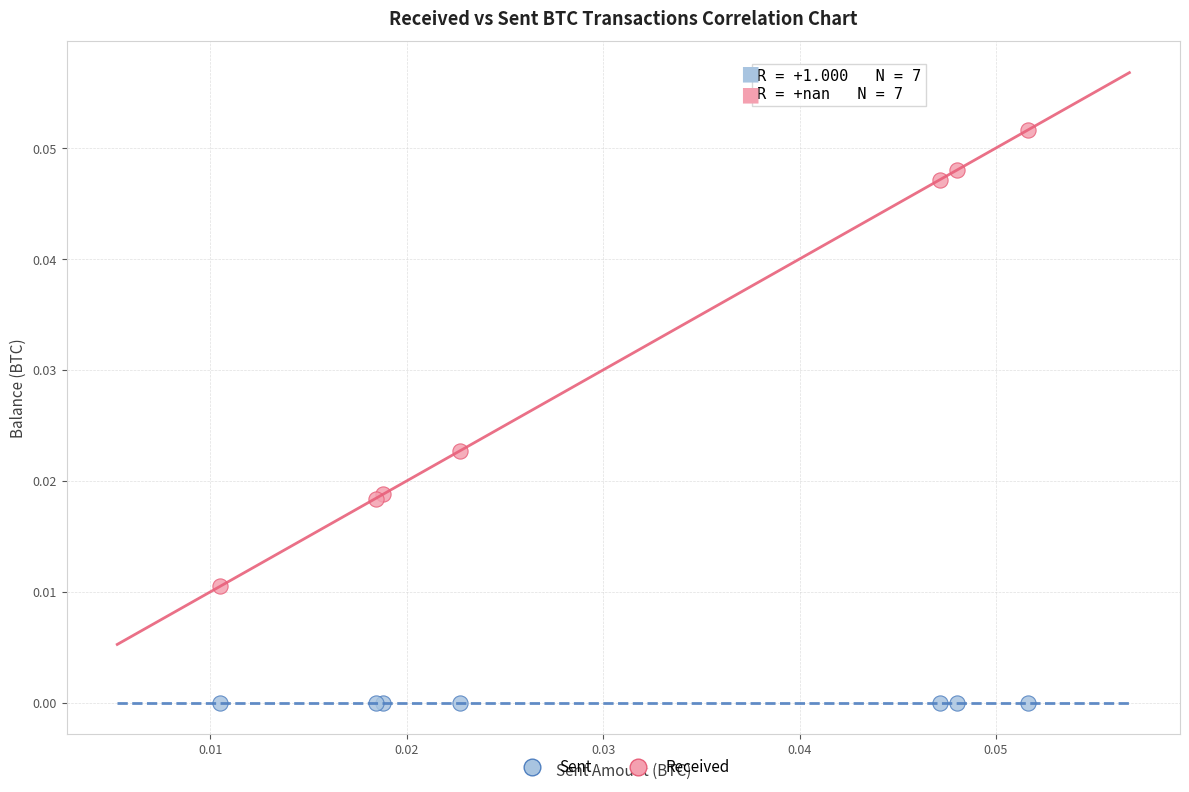

Which series contains the lowest Y value?

Sent